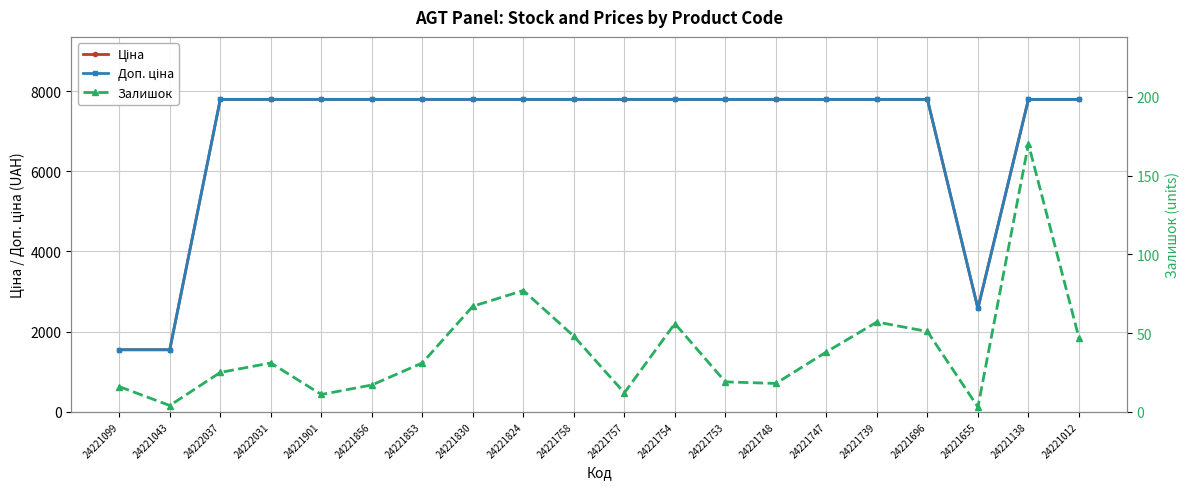

Rank the series at 24222037 from highest to lowest value.

Ціна, Доп. ціна, Залишок